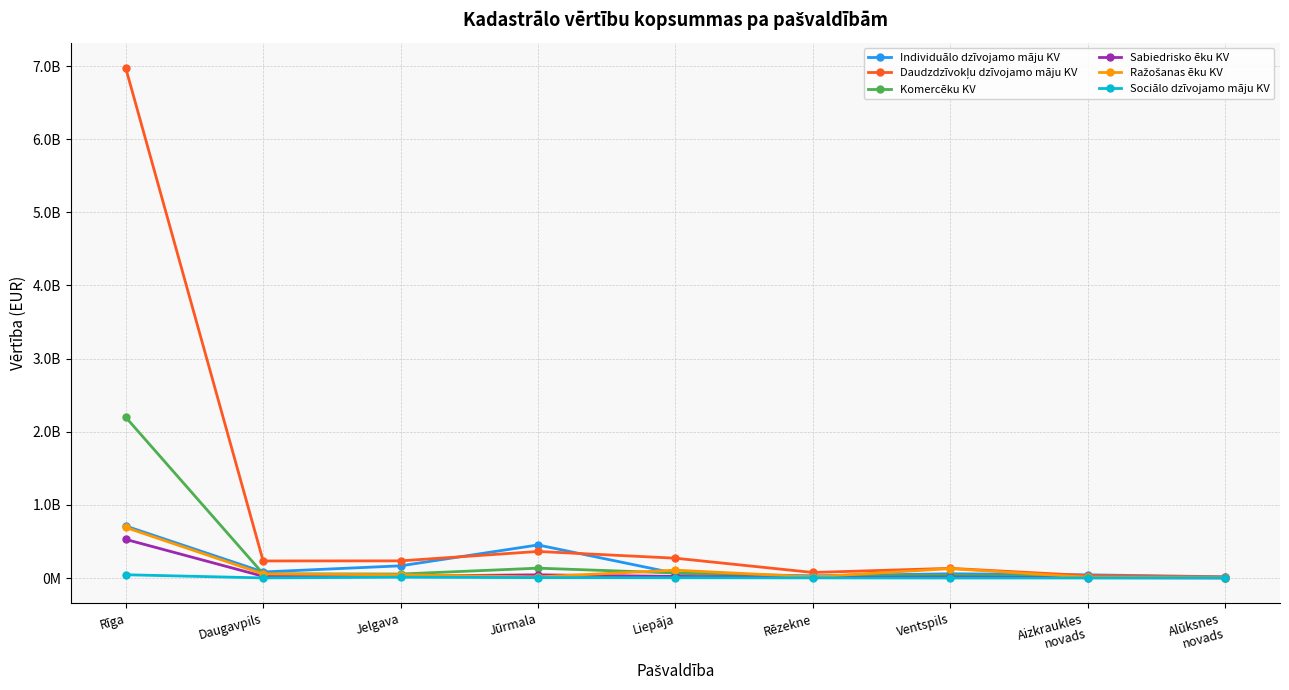

True or false: Sabiedrisko ēku KV has more than 0 interior local peaks.

True